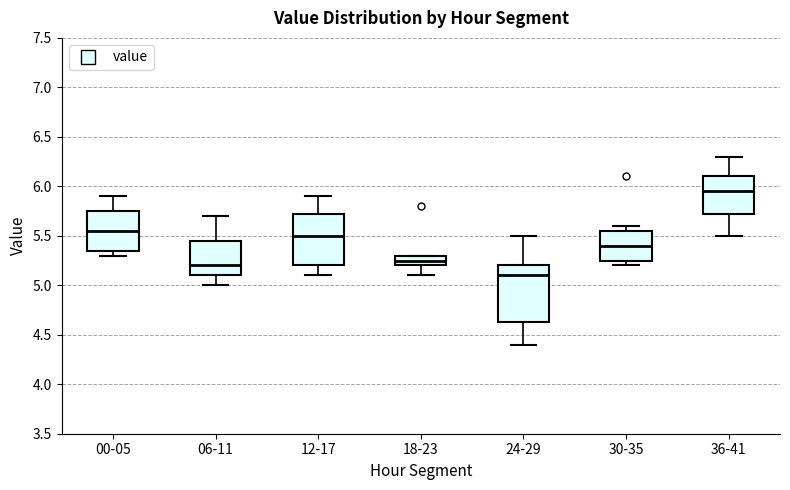

Reading left to right, transcribe this box plot: for each box, give where its median line is, the range the box spans, and where its two whiskers end, as read against the y-axis. The values are not printed on the chart, so give them approximately, as read against the axis.

00-05: median 5.55, box 5.35 to 5.75, whiskers 5.30 to 5.90
06-11: median 5.20, box 5.10 to 5.45, whiskers 5.00 to 5.70
12-17: median 5.50, box 5.20 to 5.75, whiskers 5.10 to 5.90
18-23: median 5.25, box 5.20 to 5.30, whiskers 5.10 to 5.30
24-29: median 5.10, box 4.65 to 5.20, whiskers 4.40 to 5.50
30-35: median 5.40, box 5.25 to 5.55, whiskers 5.20 to 5.60
36-41: median 5.95, box 5.75 to 6.10, whiskers 5.50 to 6.30